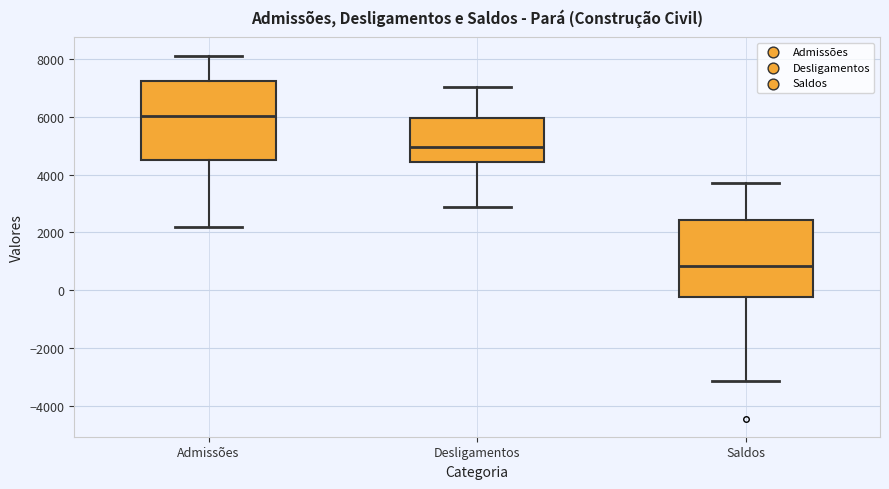

Where does the upper whisker of the box for Desligamentos end on the y-axis? The values are not printed on the chart, so give them approximately, as read against the axis.

7000